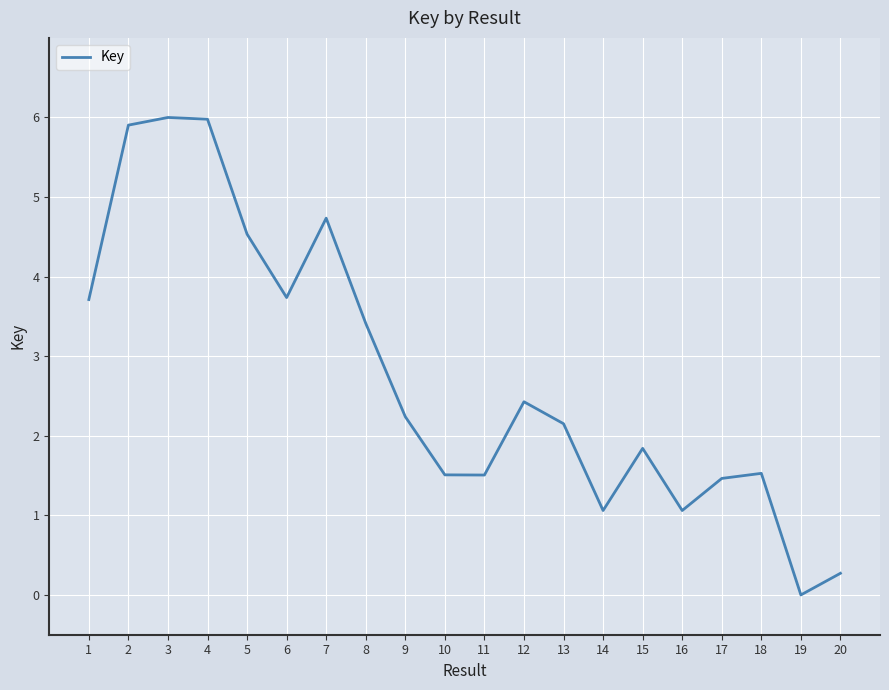

Which has a higher value, 15 or 12?

12